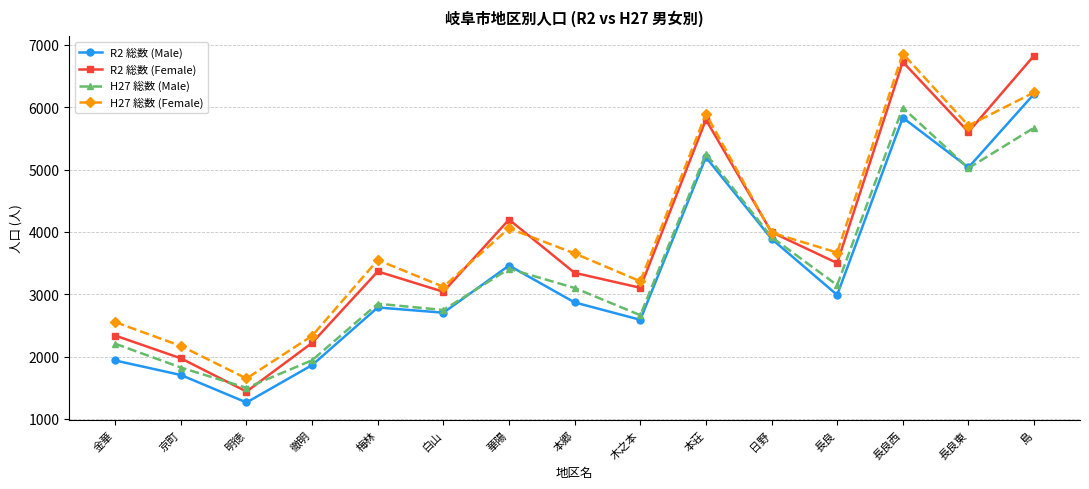

What is the difference between the H27 総数 (Female) values at 長良東 and 華陽?

1649